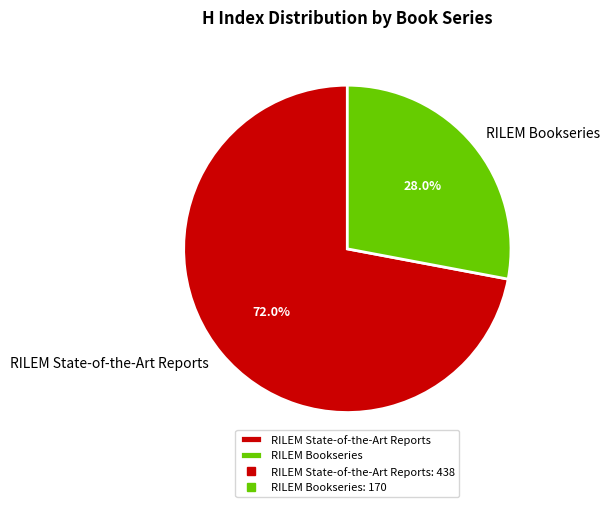

Which slice represents more than half of the pie?

RILEM State-of-the-Art Reports